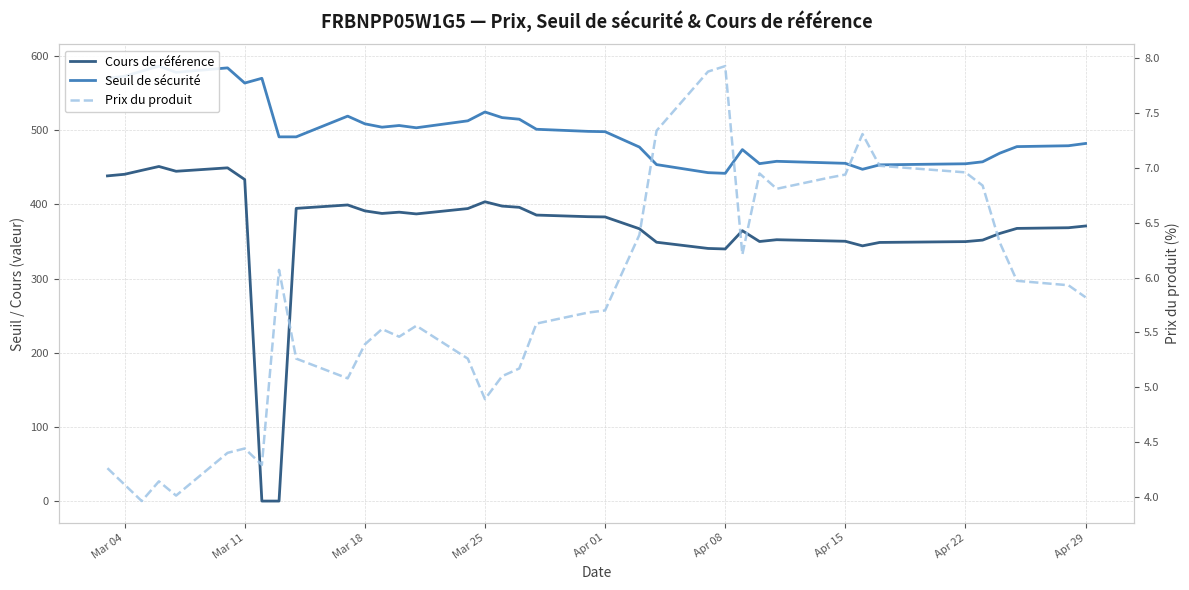

How many values in the Seuil de sécurité series are below 498?

19